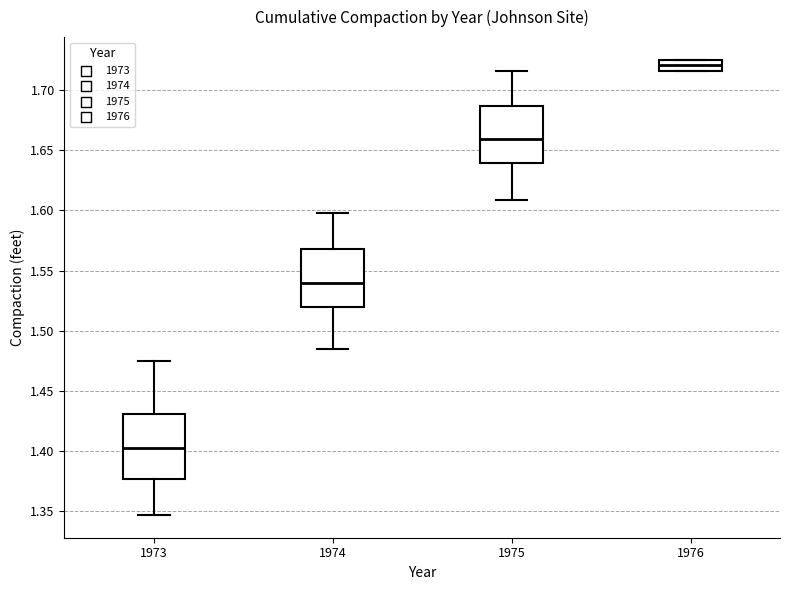

Where is the upper edge of the box at x = 1973 on the y-axis? The values are not printed on the chart, so give them approximately, as read against the axis.

1.430